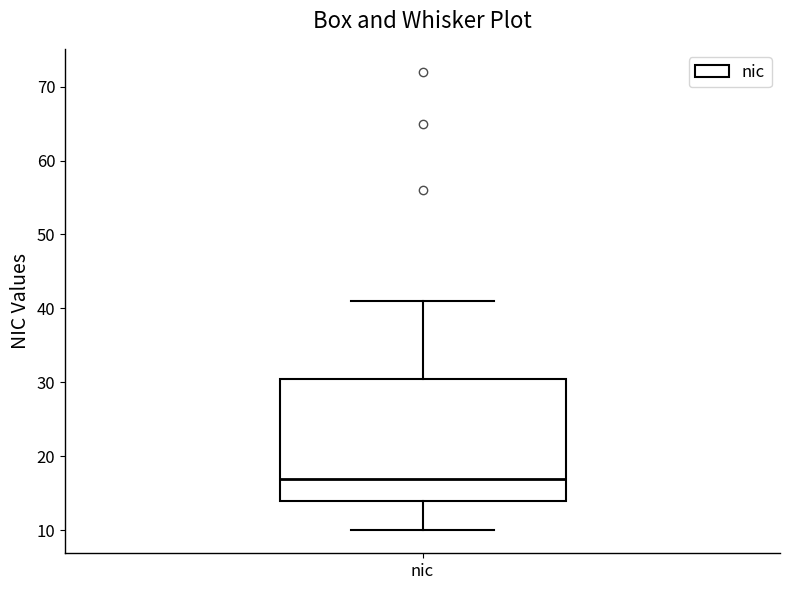

Where does the median line of the box for nic sit on the y-axis? The values are not printed on the chart, so give them approximately, as read against the axis.

17